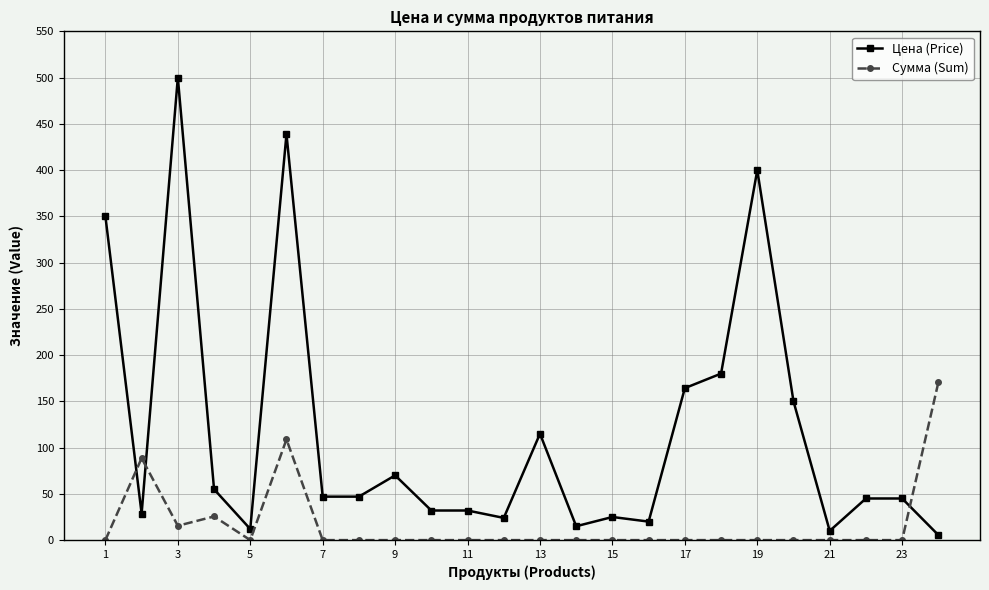

How many data points in Цена (Price) are less than 47?

12